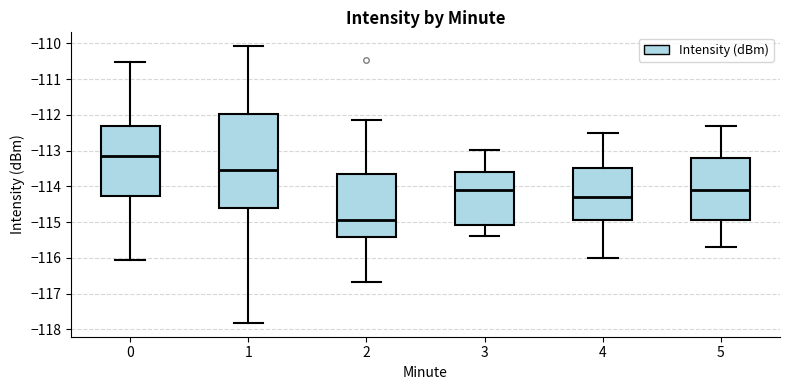

Reading left to right, read every box against the y-axis: the position of its median line, the range the box covers, and the ends of its whiskers. The values are not printed on the chart, so give them approximately, as read against the axis.

0: median -113.1, box -114.3 to -112.3, whiskers -116.0 to -110.5
1: median -113.5, box -114.6 to -112.0, whiskers -117.8 to -110.1
2: median -114.9, box -115.4 to -113.6, whiskers -116.7 to -112.1
3: median -114.1, box -115.1 to -113.6, whiskers -115.4 to -113.0
4: median -114.3, box -114.9 to -113.5, whiskers -116.0 to -112.5
5: median -114.1, box -114.9 to -113.2, whiskers -115.7 to -112.3